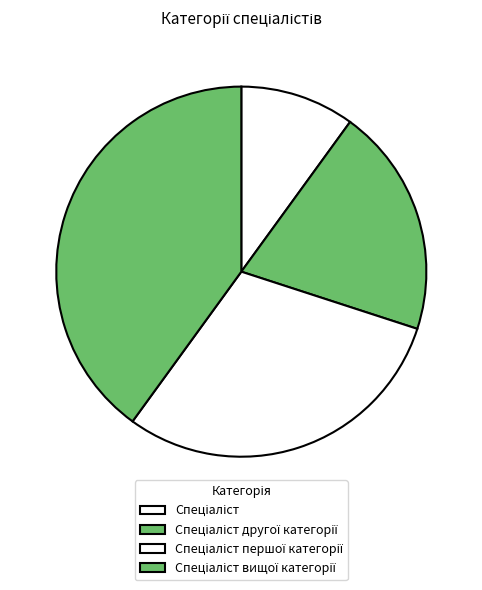

What is the smallest slice in the pie chart?

Спеціаліст